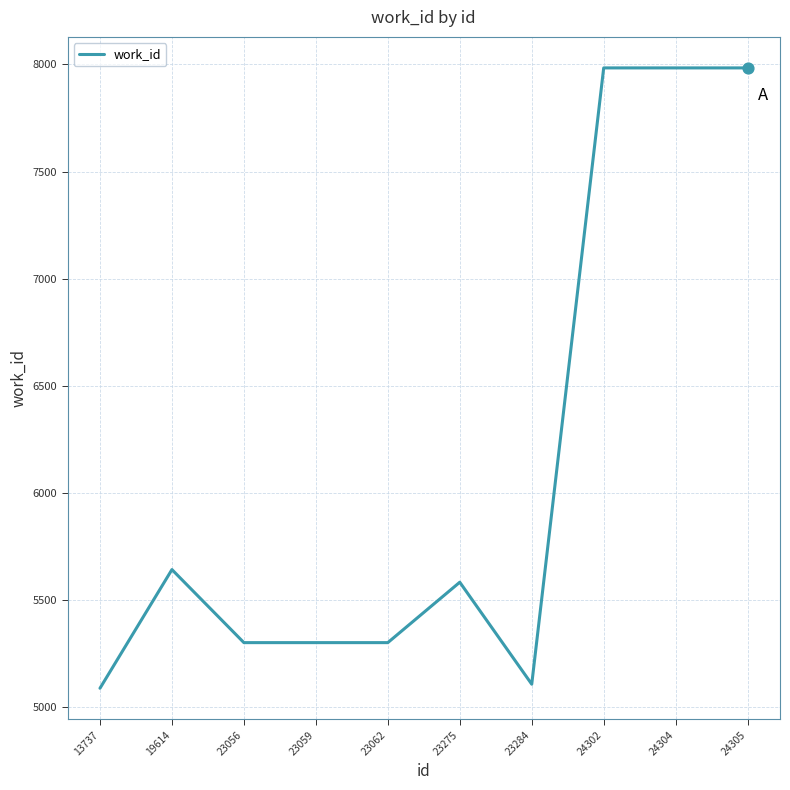

What is the ratio of the value at 24304 to the value at 19614?

1.4